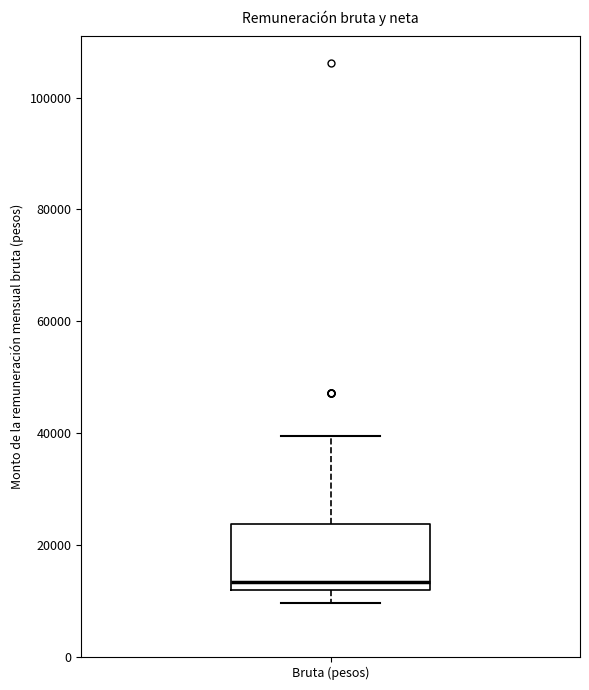

Where does the median line of the box for Bruta (pesos) sit on the y-axis? The values are not printed on the chart, so give them approximately, as read against the axis.

14000